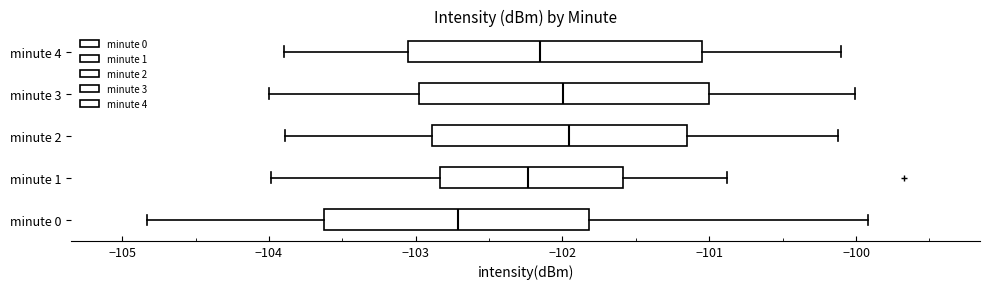

Where is the left edge of the box for minute 4 on the x-axis? The values are not printed on the chart, so give them approximately, as read against the axis.

-103.0